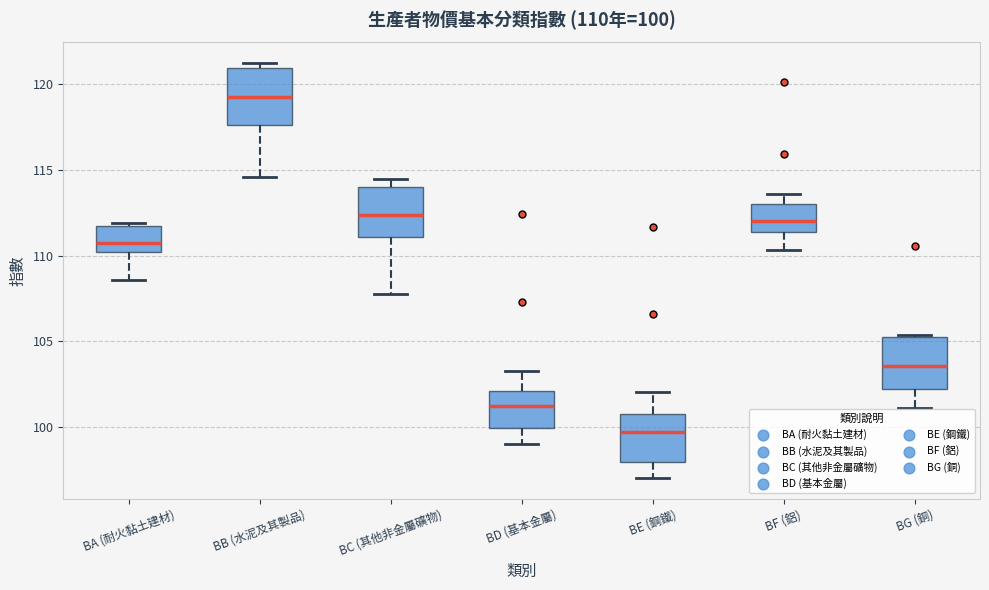

Which box has the highest median line?

BB (水泥及其製品)